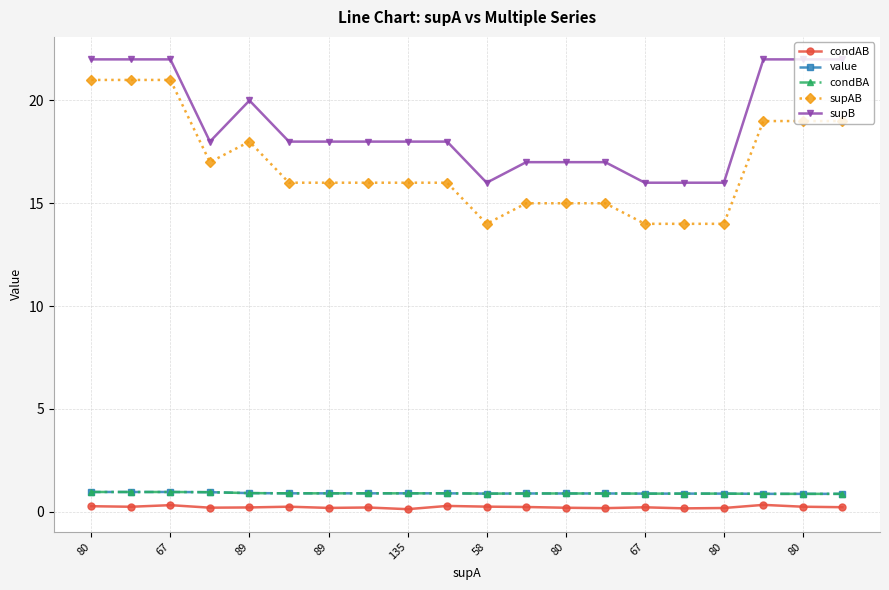

Is this an area chart (filled region under the line)?

No